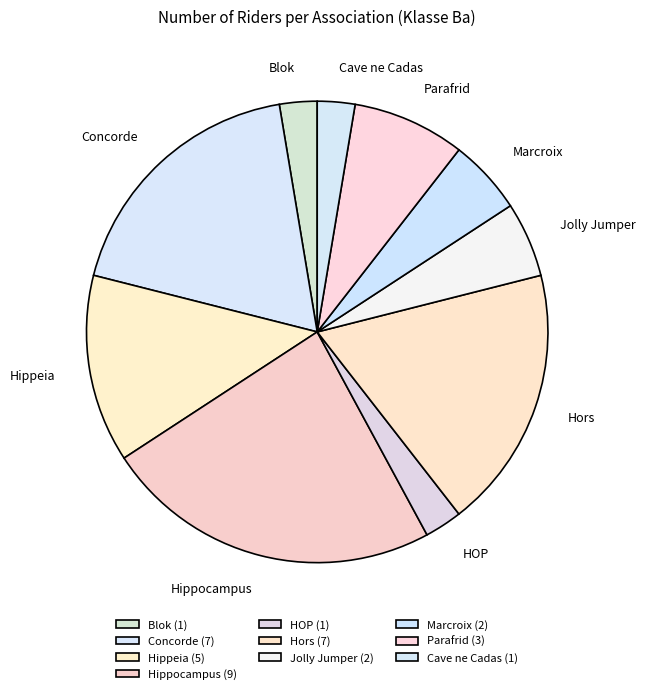

How many slices are in this pie chart?

10